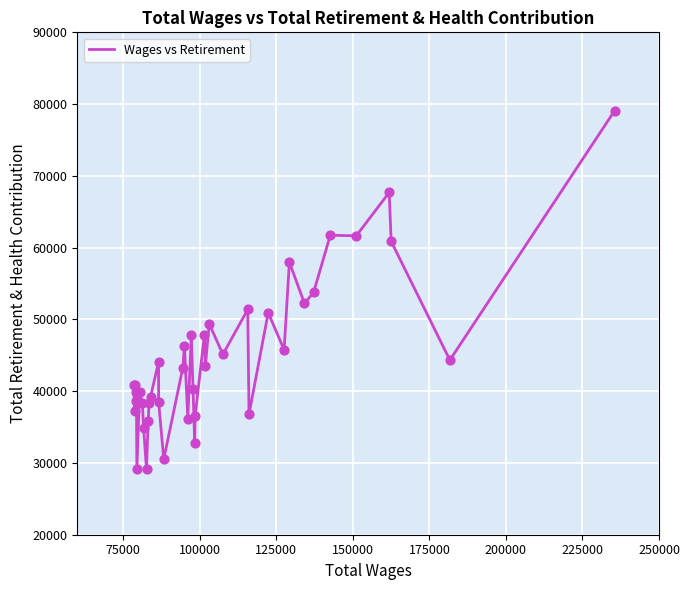

What is the smallest value displayed?

29105